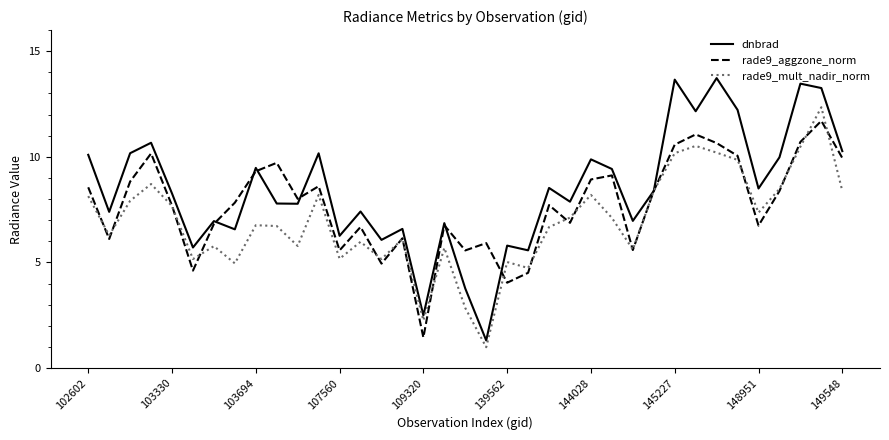

How many interior local valleys does the rade9_aggzone_norm series have?

11